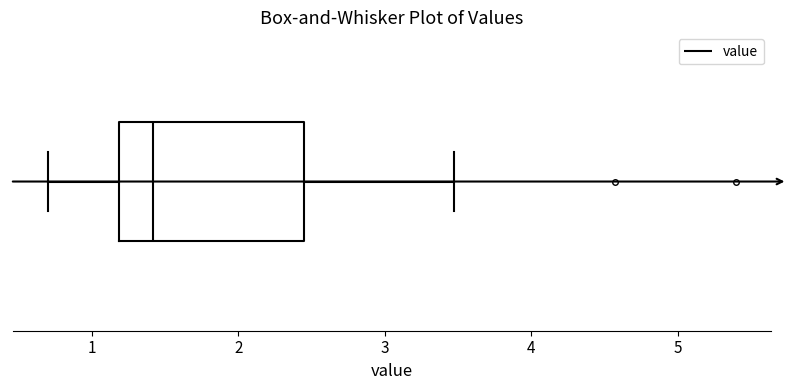

Read this box plot against the x-axis: the position of the median line, the range covered by the box, and the ends of both whiskers. The values are not printed on the chart, so give them approximately, as read against the axis.

median 1.4, box 1.2 to 2.4, whiskers 0.7 to 3.5